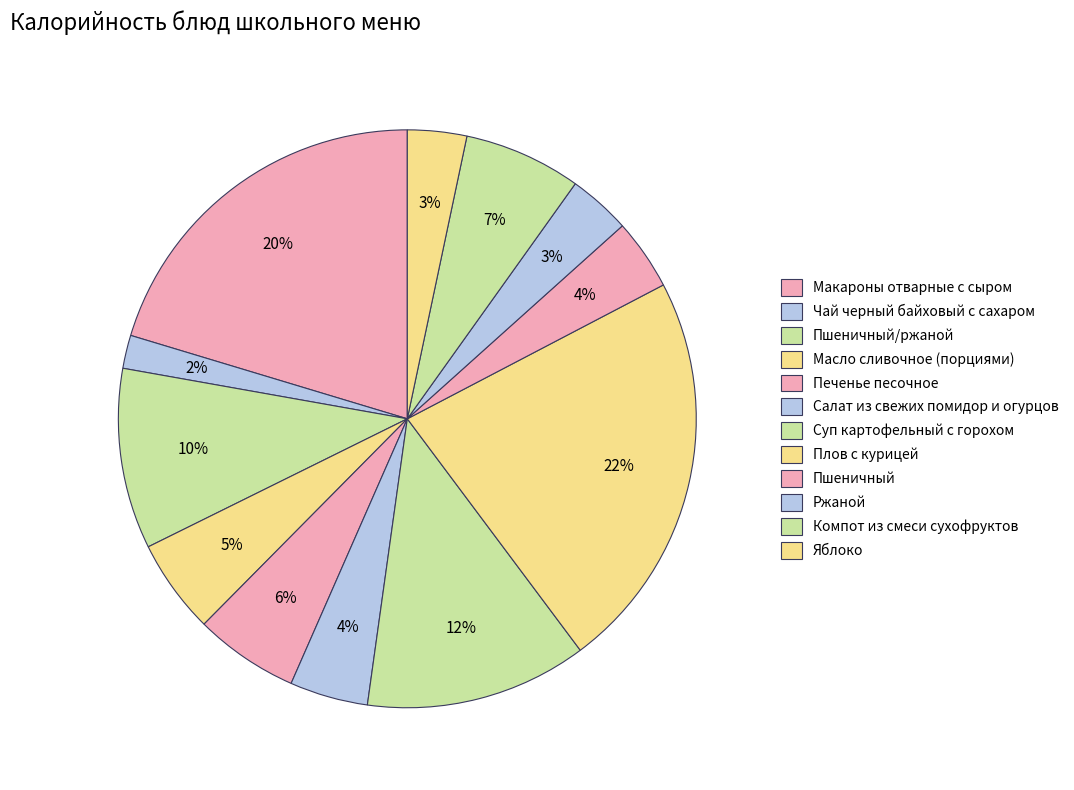

Is there any slice that represents more than half of the pie?

No